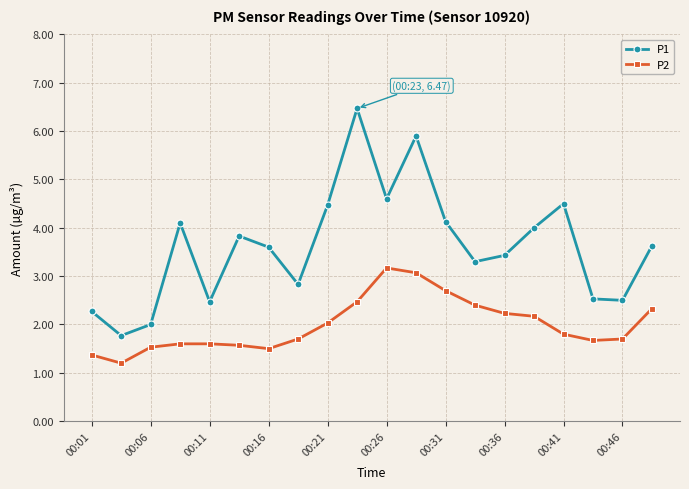

Does the chart have visible grid lines?

Yes